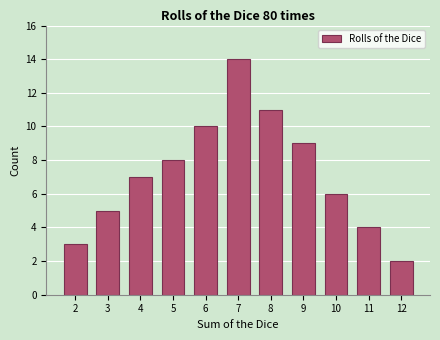

Reading left to right, extract all data points from this chart.

3	5	7	8	10	14	11	9	6	4	2